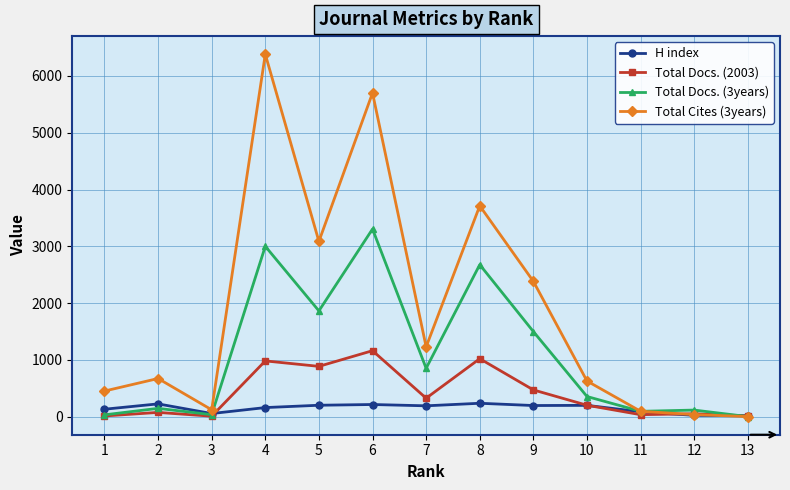

Which series has the widest spread of values?

Total Cites (3years)